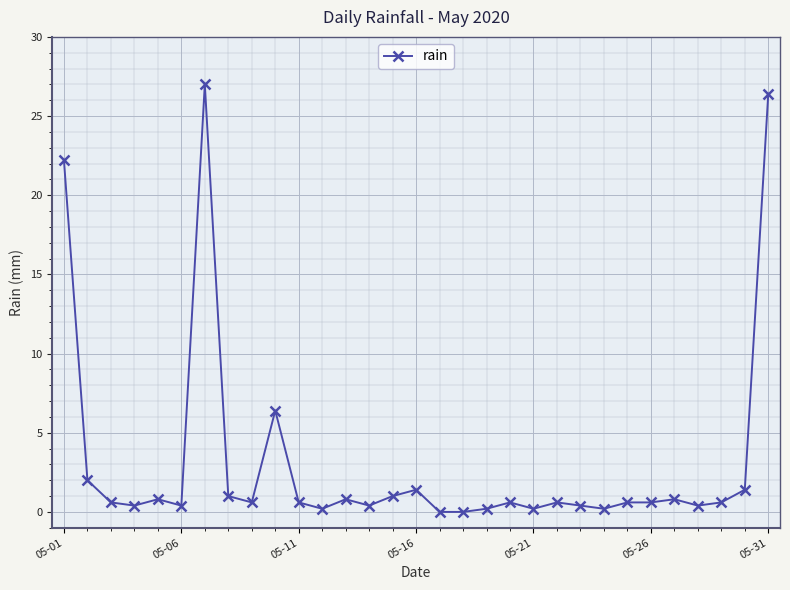

What is the value of the 2nd point from the left?

2.0